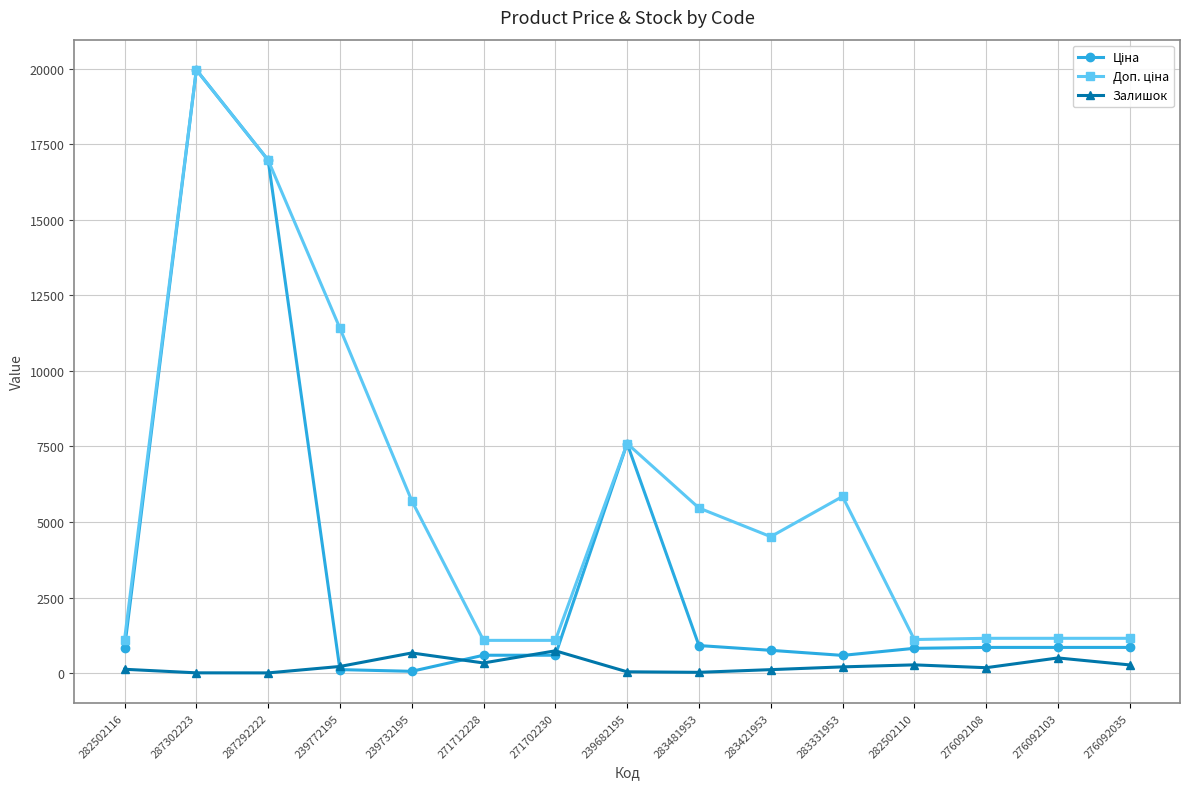

How many lines are shown in the chart?

3